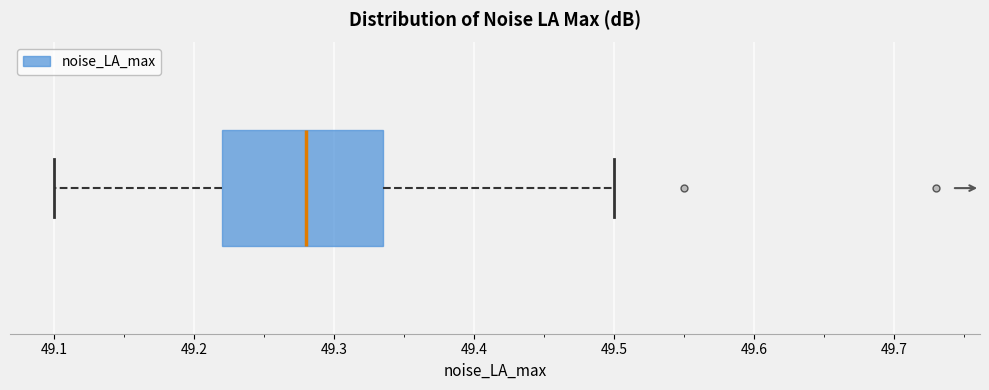

Where does the right whisker of the box end on the x-axis? The values are not printed on the chart, so give them approximately, as read against the axis.

49.50